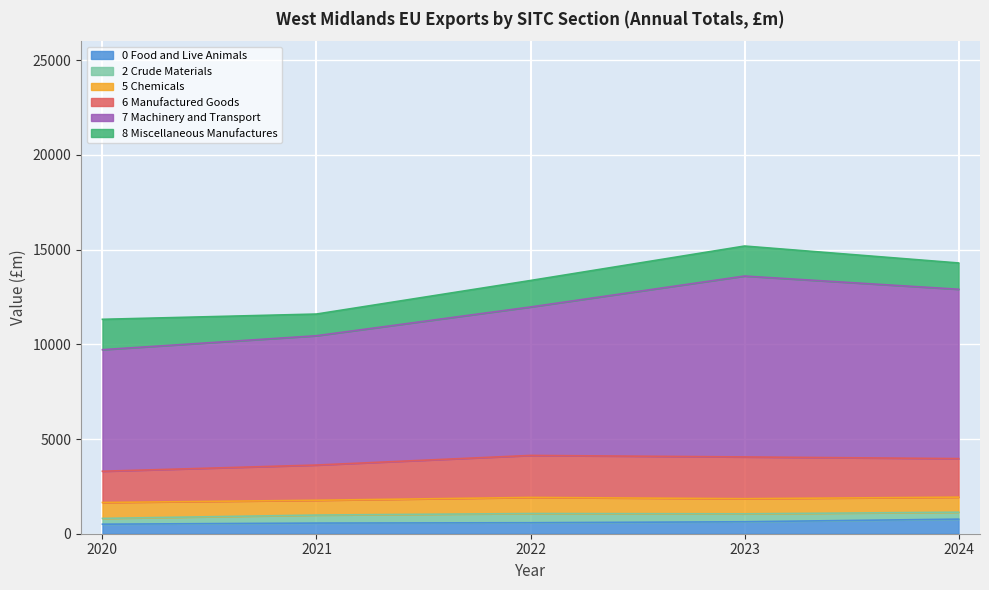

True or false: 0 Food and Live Animals has a value of 503 at 2020.

True